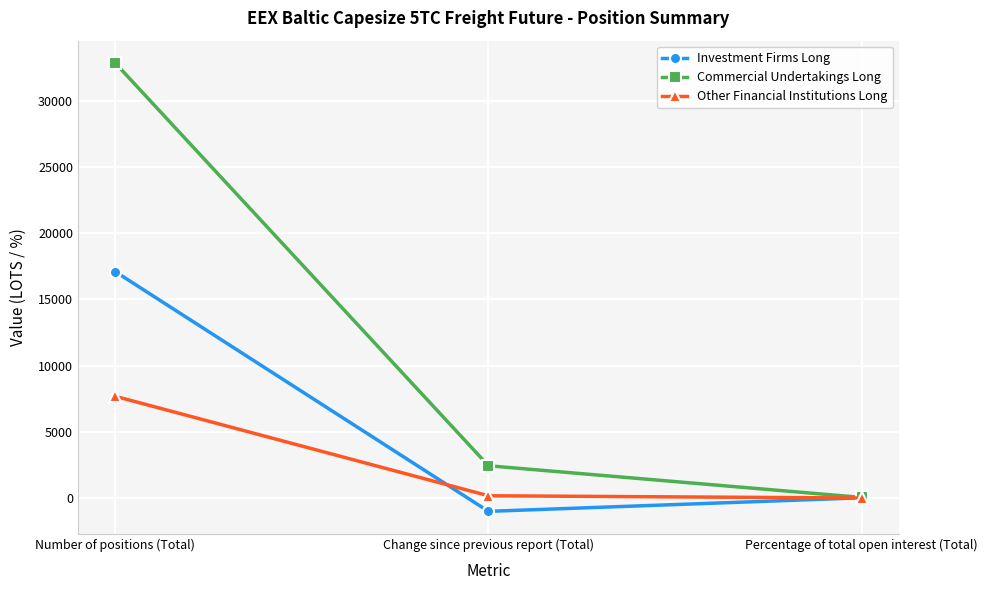

What is the total value across all series at Change since previous report (Total)?

1636.0